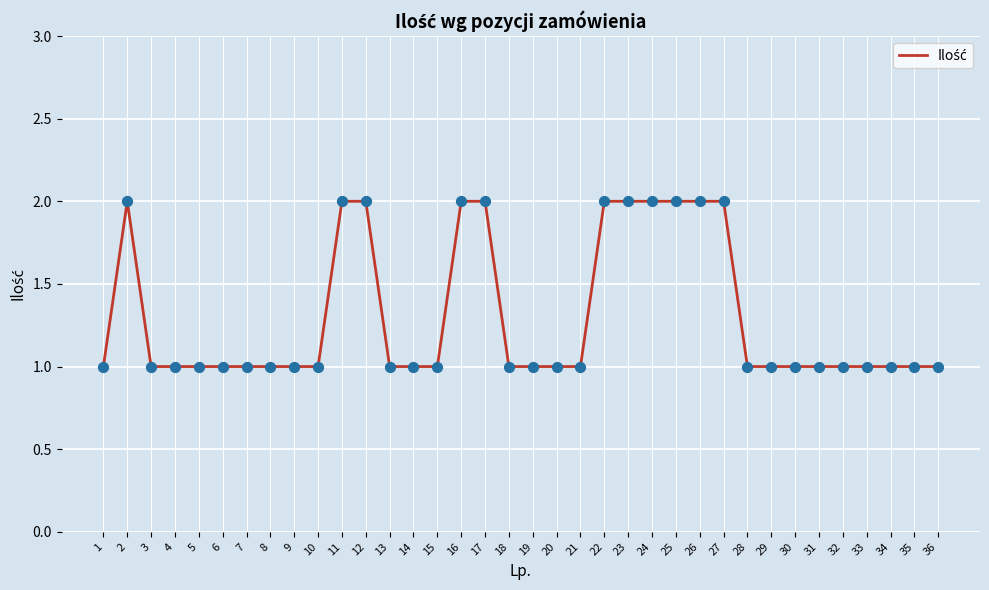

Which has a higher value, 25 or 19?

25